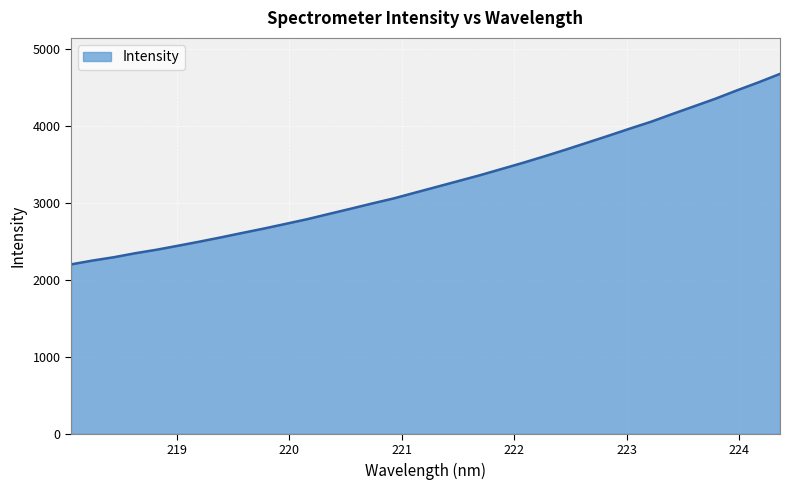

How many values are below 3208?

17